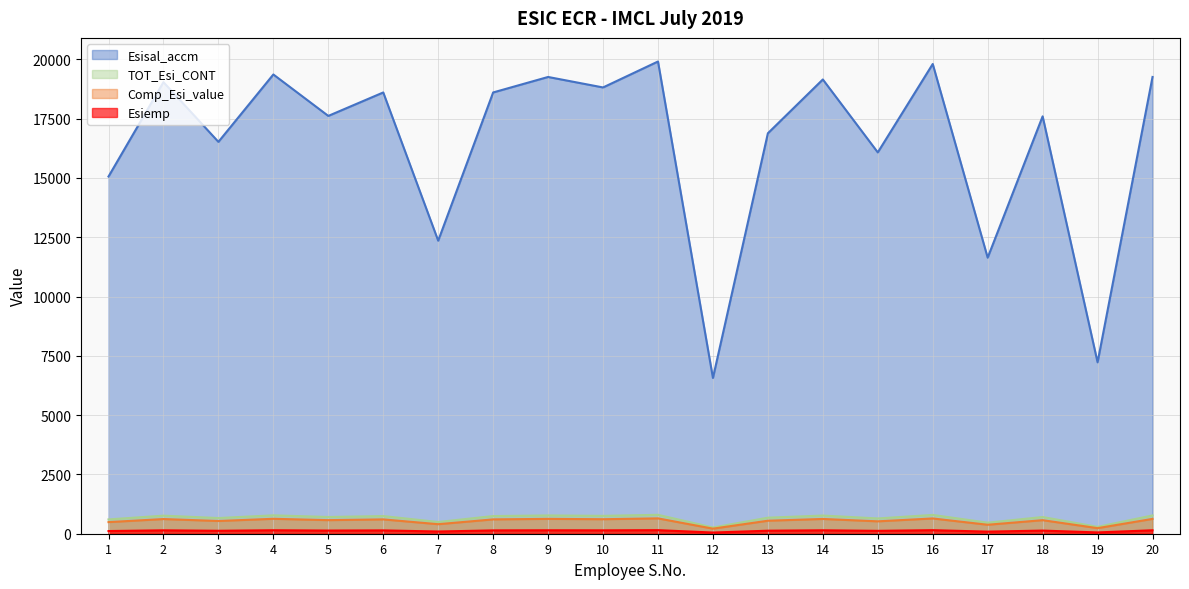

True or false: TOT_Esi_CONT and Esisal_accm cross at least once.

False